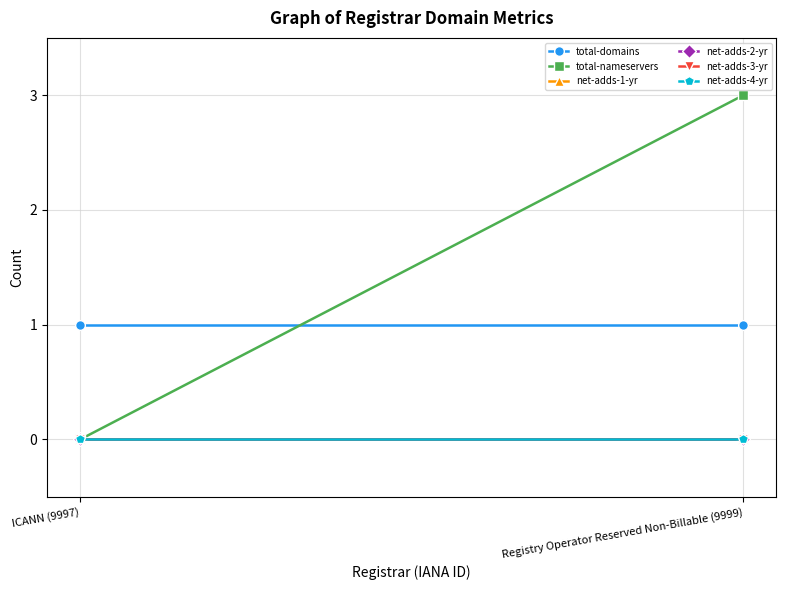

List the series in order of their peak value, lowest first.

net-adds-1-yr, net-adds-2-yr, net-adds-3-yr, net-adds-4-yr, total-domains, total-nameservers